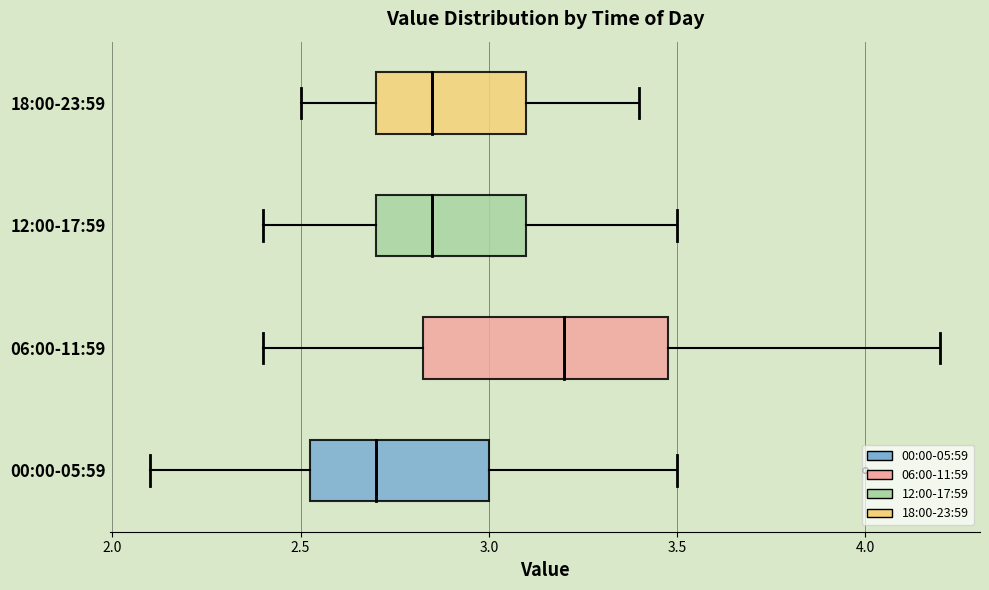

Comparing the boxes themselves (not the whiskers), which one is the widest?

06:00-11:59